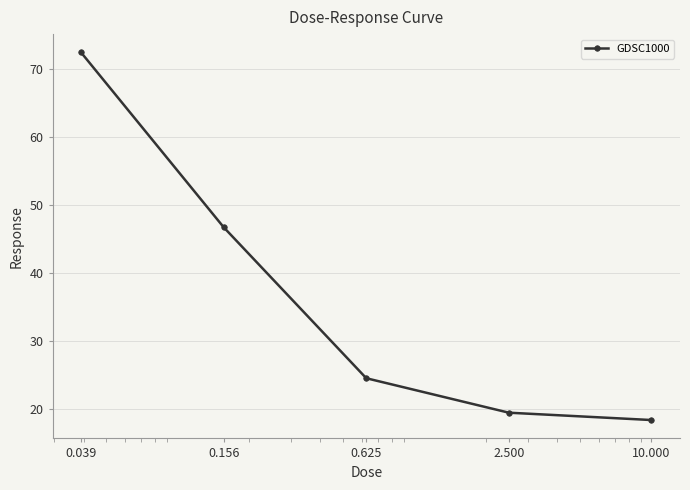

What is the sum of all values?

181.4